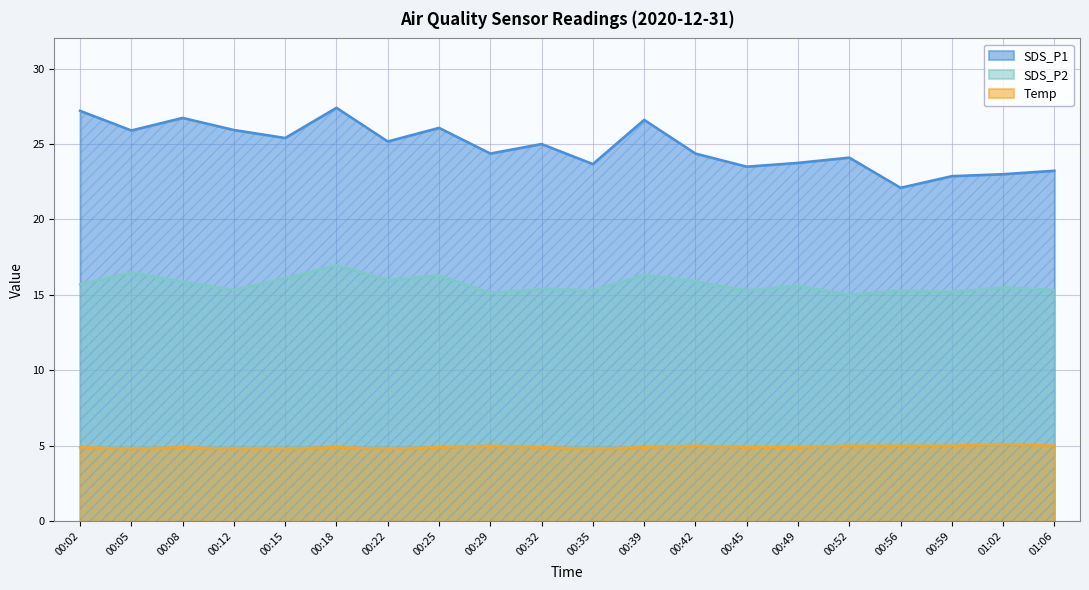

Which series changed the most between 00:12 and 00:49?

SDS_P1